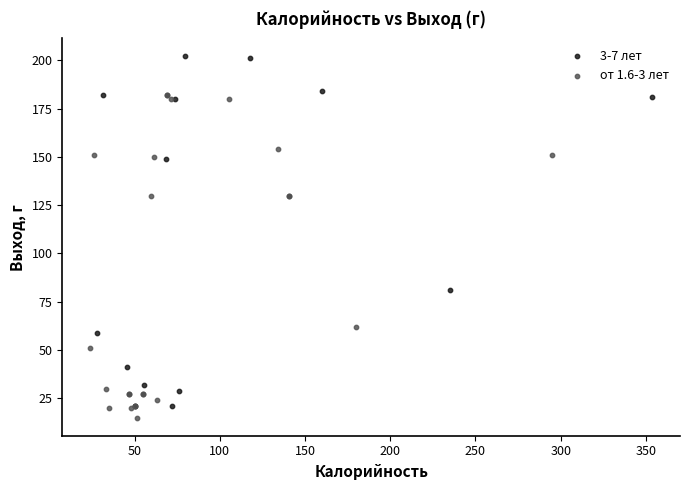

Which series contains the highest Y value?

3-7 лет